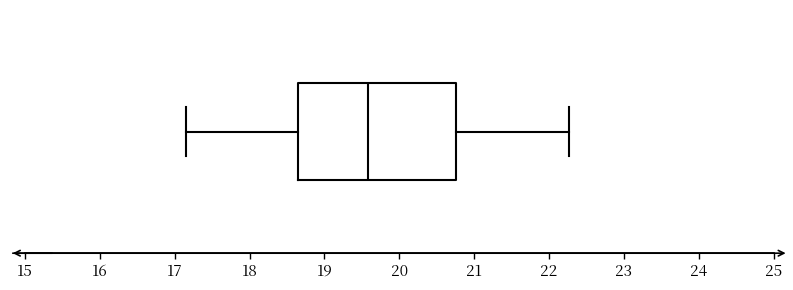

Where does the left whisker of the box end on the x-axis? The values are not printed on the chart, so give them approximately, as read against the axis.

17.2